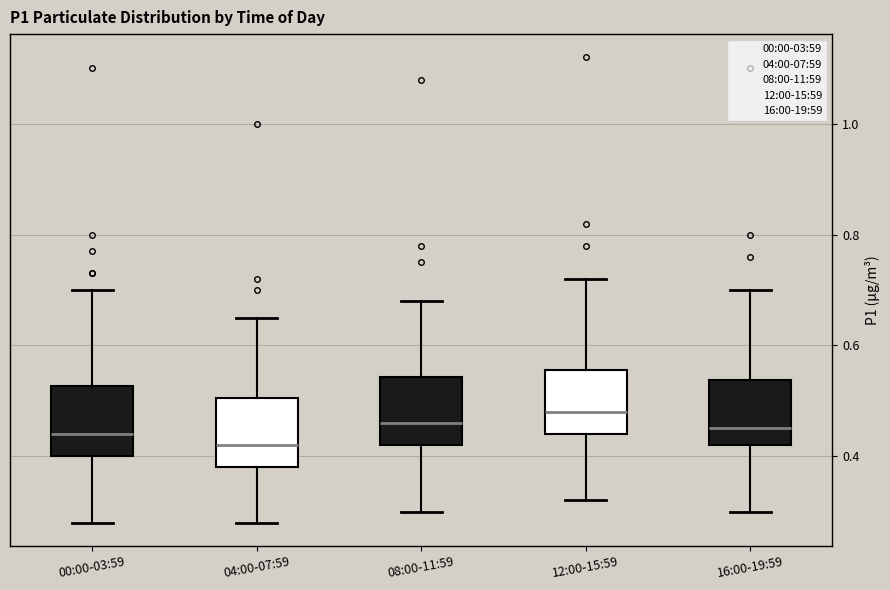

Where does the upper whisker of the box for 04:00-07:59 end on the y-axis? The values are not printed on the chart, so give them approximately, as read against the axis.

0.66